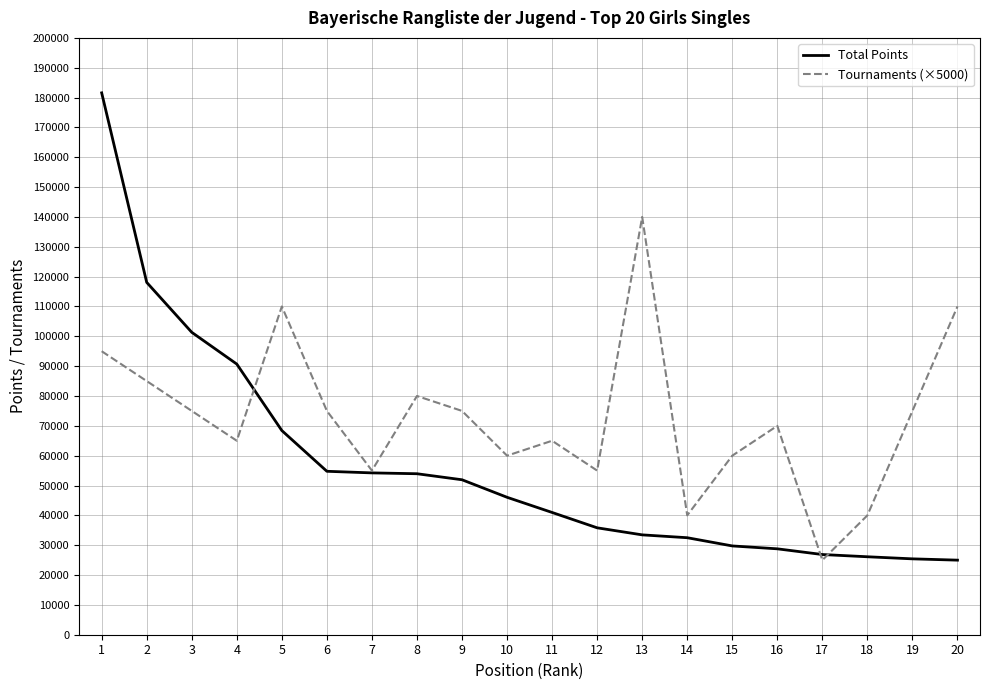

The value of Total Points at 20 is 36583. True or false?

False